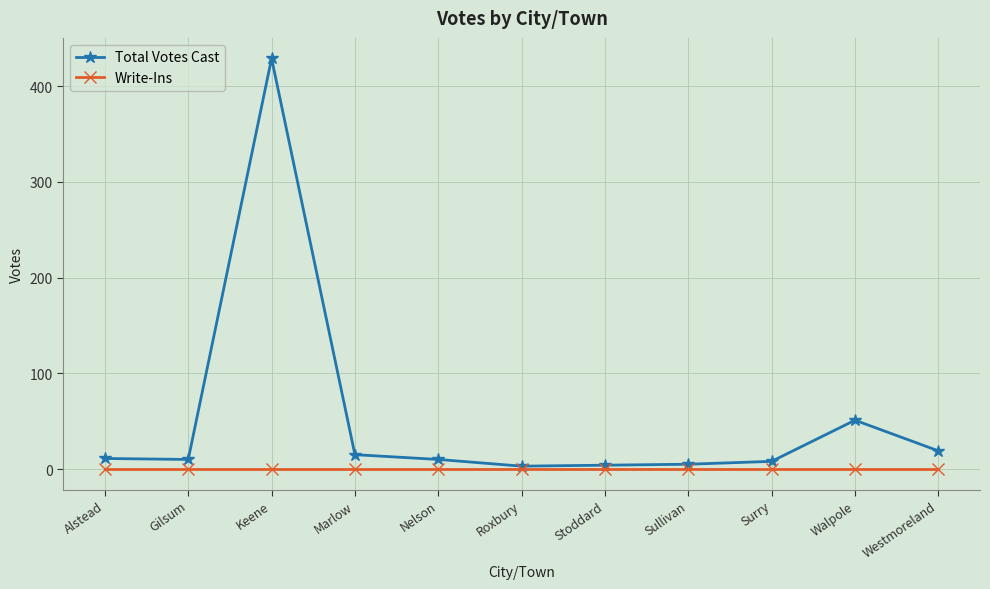

How many distinct data groups are displayed?

2